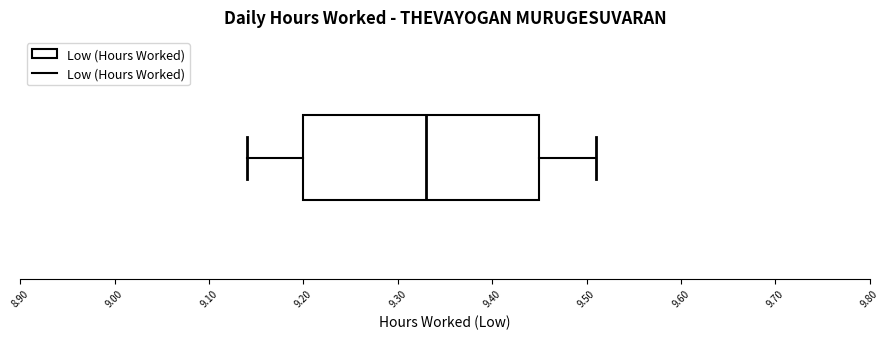

Where is the left edge of the box on the x-axis? The values are not printed on the chart, so give them approximately, as read against the axis.

9.20